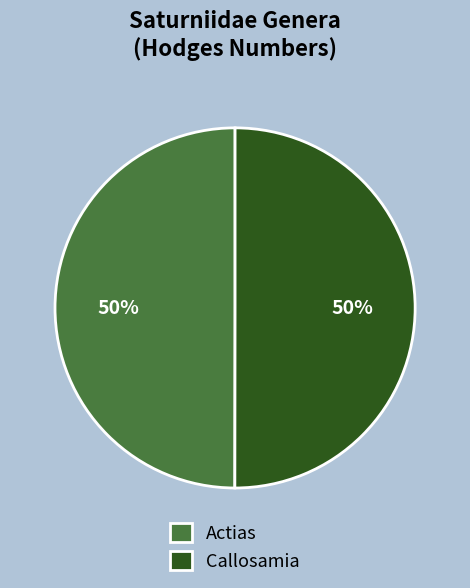

How many segments does this pie chart have?

2